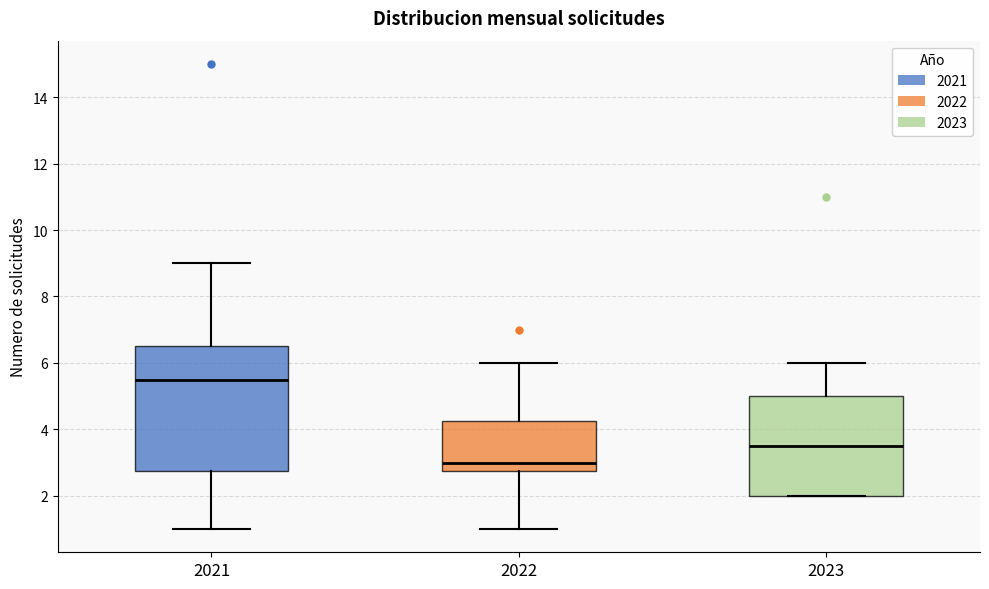

Reading left to right, read every box against the y-axis: the position of its median line, the range the box covers, and the ends of its whiskers. The values are not printed on the chart, so give them approximately, as read against the axis.

2021: median 5.6, box 2.8 to 6.6, whiskers 1.0 to 9.0
2022: median 3.0, box 2.8 to 4.2, whiskers 1.0 to 6.0
2023: median 3.6, box 2.0 to 5.0, whiskers 2.0 to 6.0